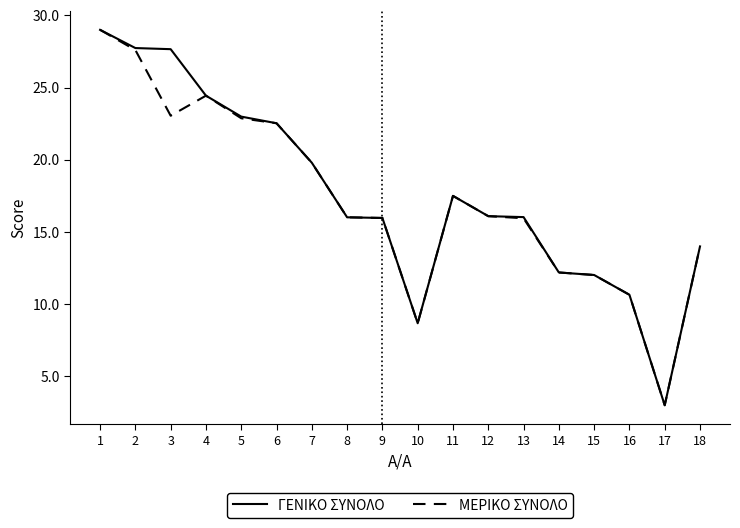

What is the maximum value shown in the chart?

29.0